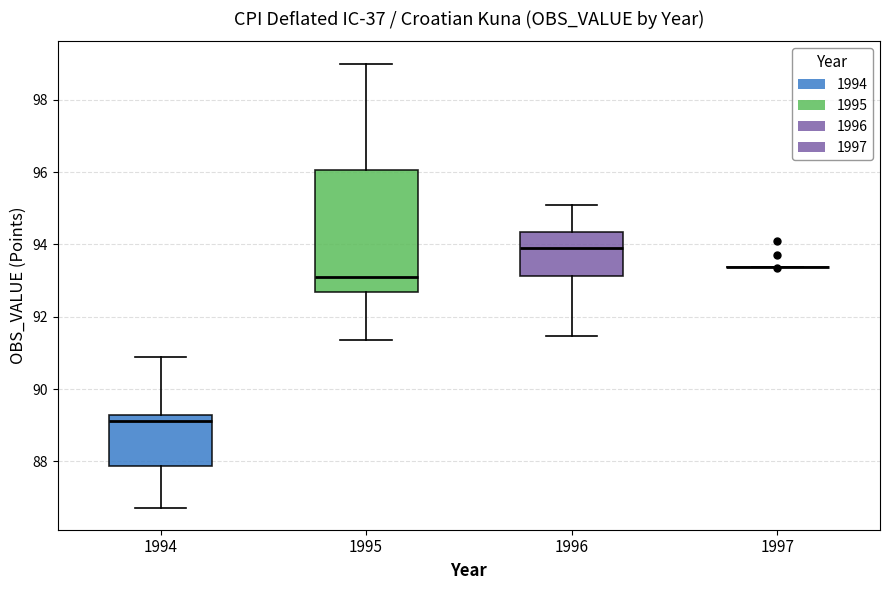

Reading left to right, read every box against the y-axis: the position of its median line, the range the box covers, and the ends of its whiskers. The values are not printed on the chart, so give them approximately, as read against the axis.

1994: median 89.2 (just below the box's upper edge), box 87.8 to 89.2, whiskers 86.8 to 90.8
1995: median 93.0, box 92.6 to 96.0, whiskers 91.4 to 99.0
1996: median 93.8, box 93.2 to 94.4, whiskers 91.4 to 95.0
1997: box collapsed to a line at 93.4, whiskers 93.4 to 93.4